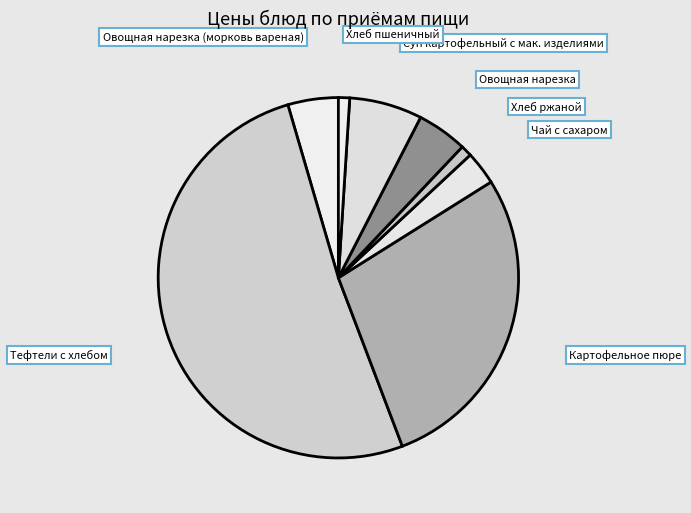

Which has a higher value, Овощная нарезка (морковь вареная) or Тефтели c хлебом?

Тефтели c хлебом